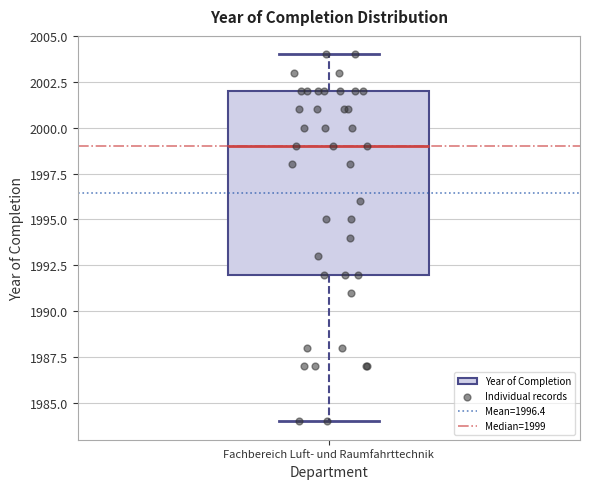

Where does the upper whisker of the box for Fachbereich Luft- und Raumfahrttechnik end on the y-axis? The values are not printed on the chart, so give them approximately, as read against the axis.

2004